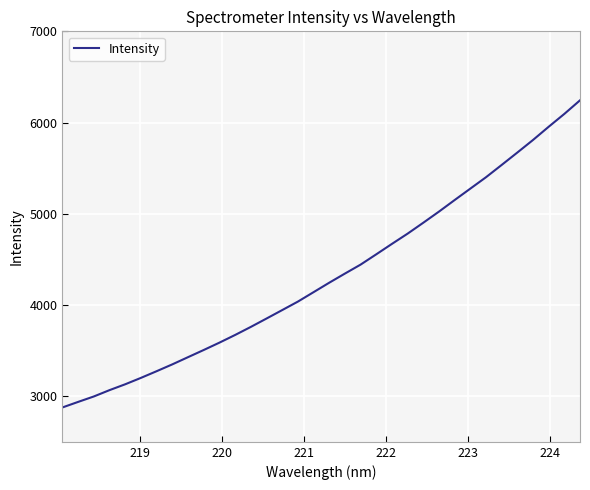

How many lines are shown in the chart?

1